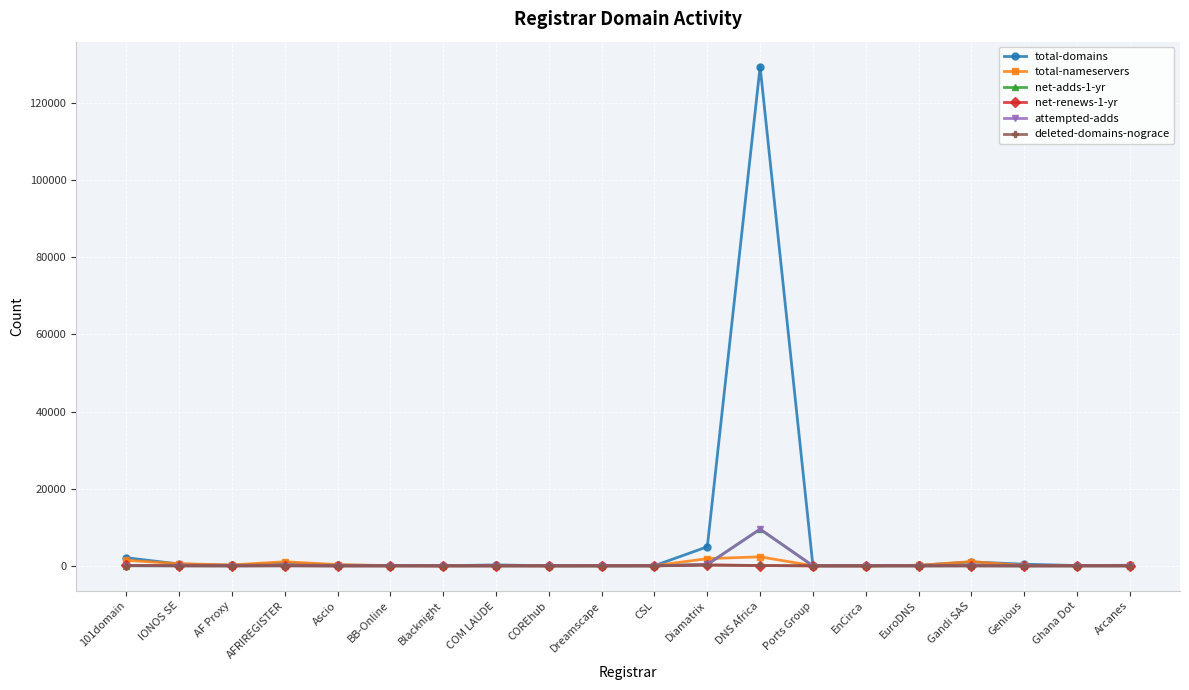

How many lines are shown in the chart?

6